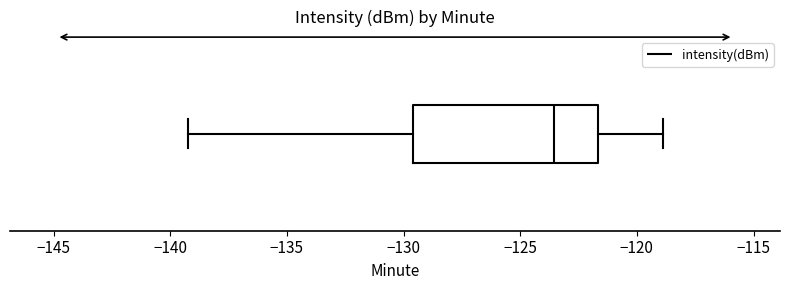

Read this box plot against the x-axis: the position of the median line, the range covered by the box, and the ends of both whiskers. The values are not printed on the chart, so give them approximately, as read against the axis.

median -123.5, box -129.5 to -121.5, whiskers -139.0 to -119.0